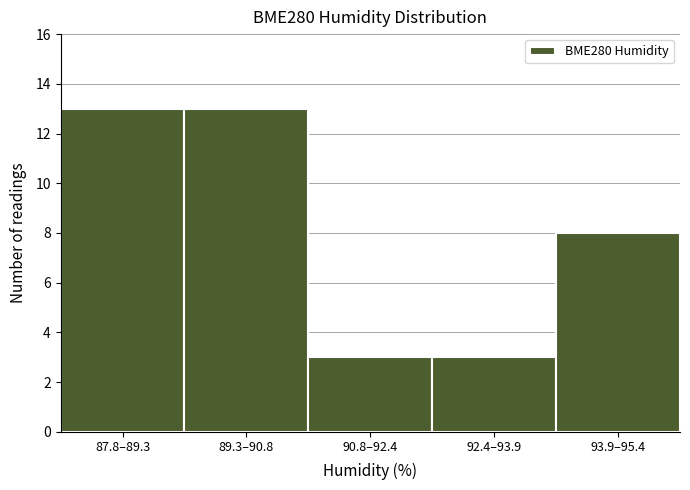

Reading left to right, what are all the values shown in this chart?

87.8–89.3=13	89.3–90.8=13	90.8–92.4=3	92.4–93.9=3	93.9–95.4=8